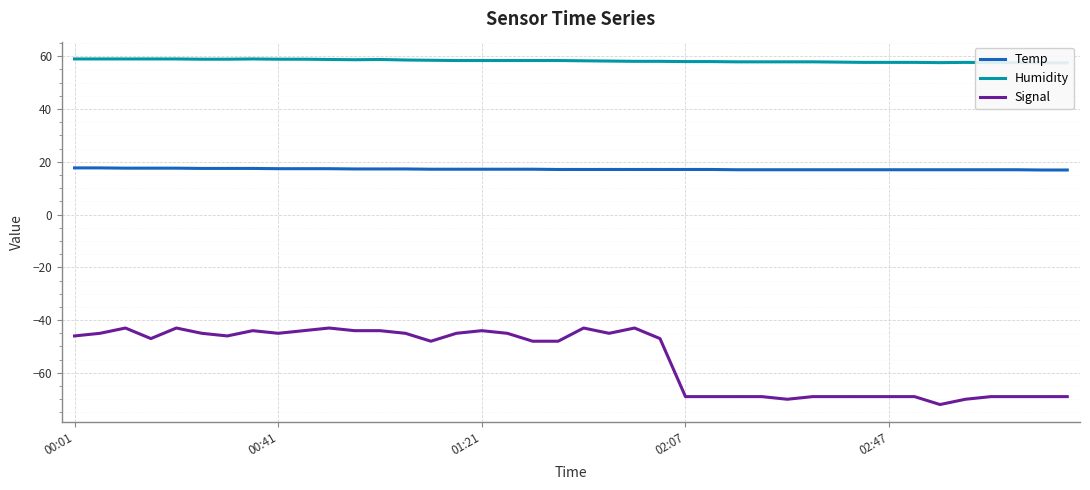

What are all the series names shown in the legend?

Temp, Humidity, Signal